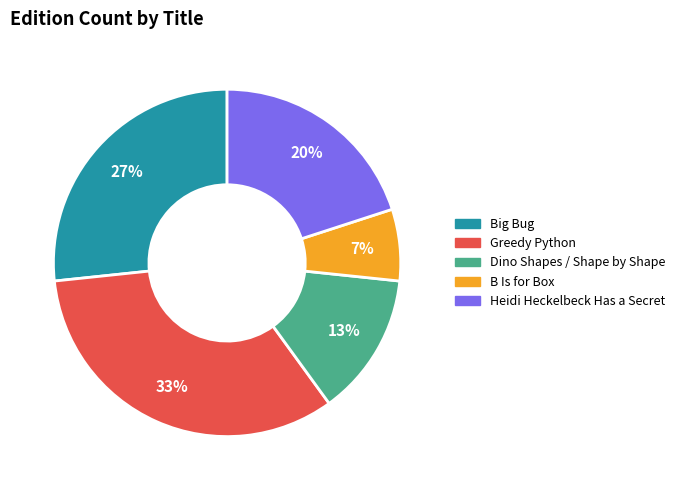

True or false: B Is for Box accounts for 1% of the total.

False